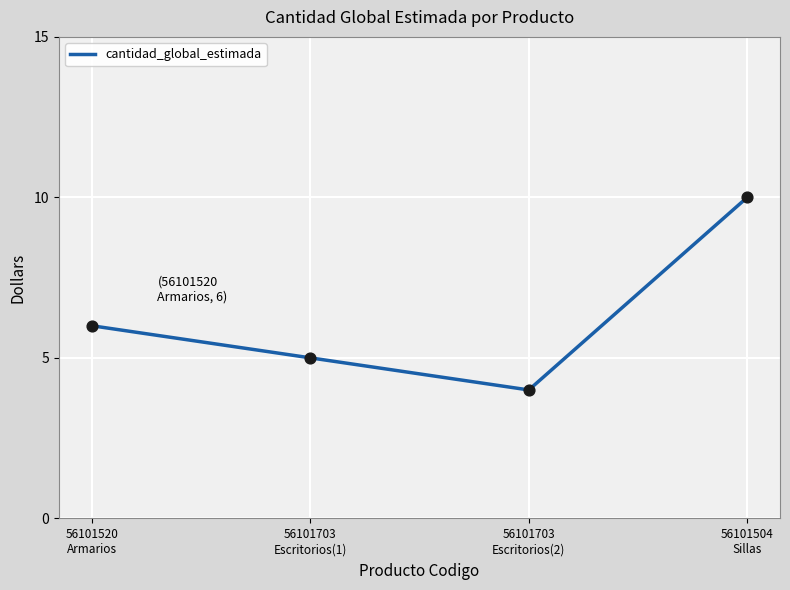

What is the ratio of the value at 56101520
Armarios to the value at 56101703
Escritorios(2)?

1.5